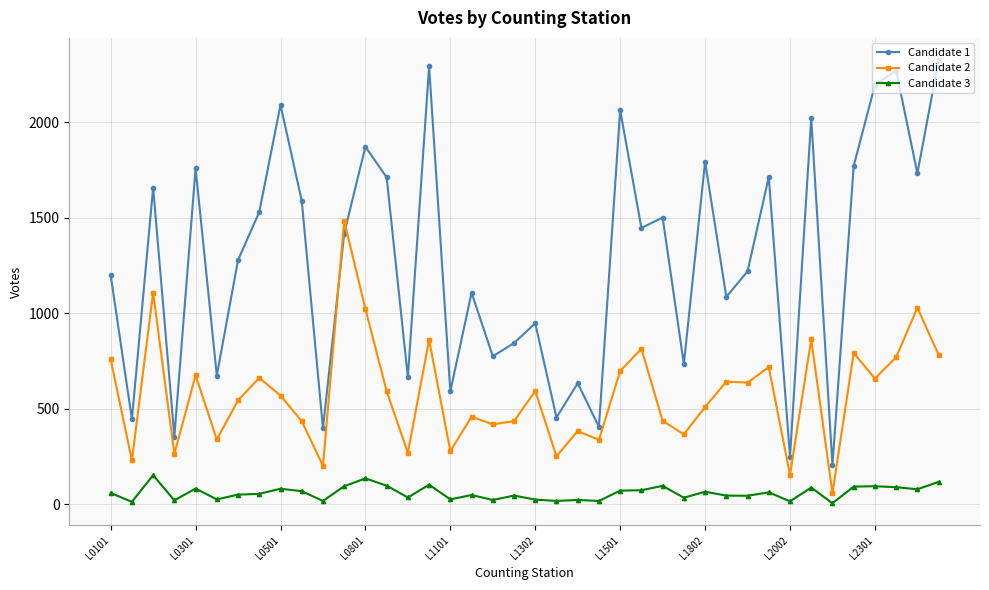

List the series in order of their peak value, highest first.

Candidate 1, Candidate 2, Candidate 3